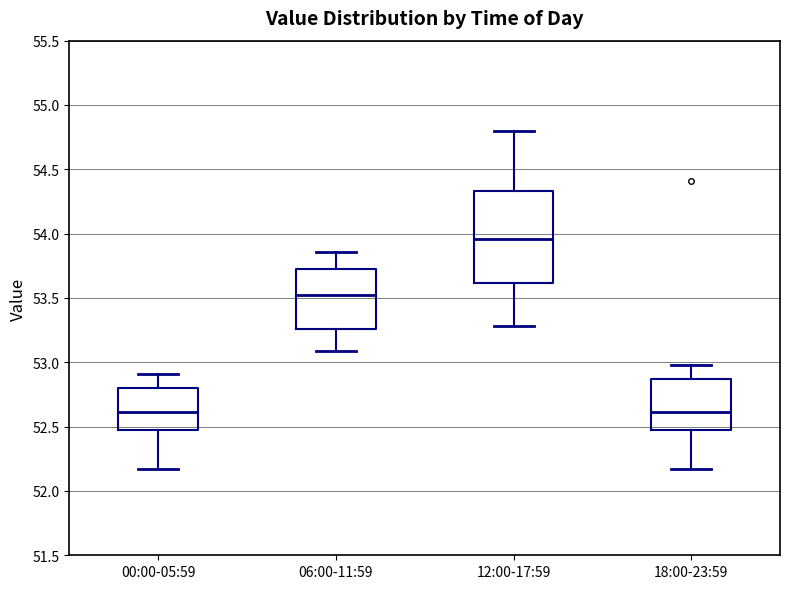

Which box's median line is the highest?

12:00-17:59